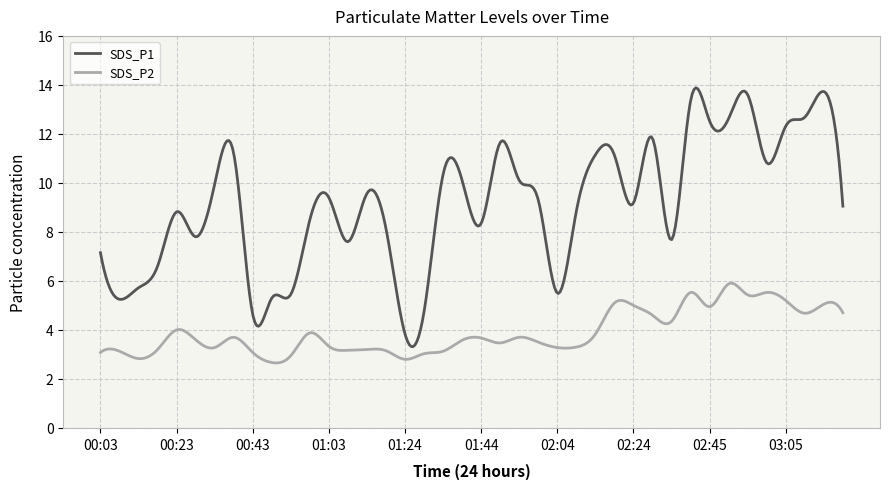

Which series has the largest total across all categories?

SDS_P1